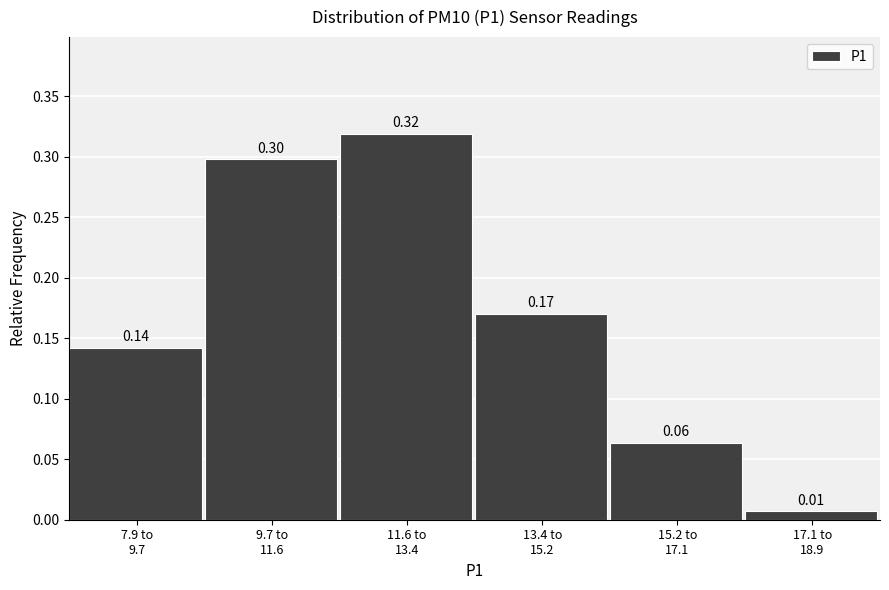

What is the difference between the maximum and second lowest values?

0.3